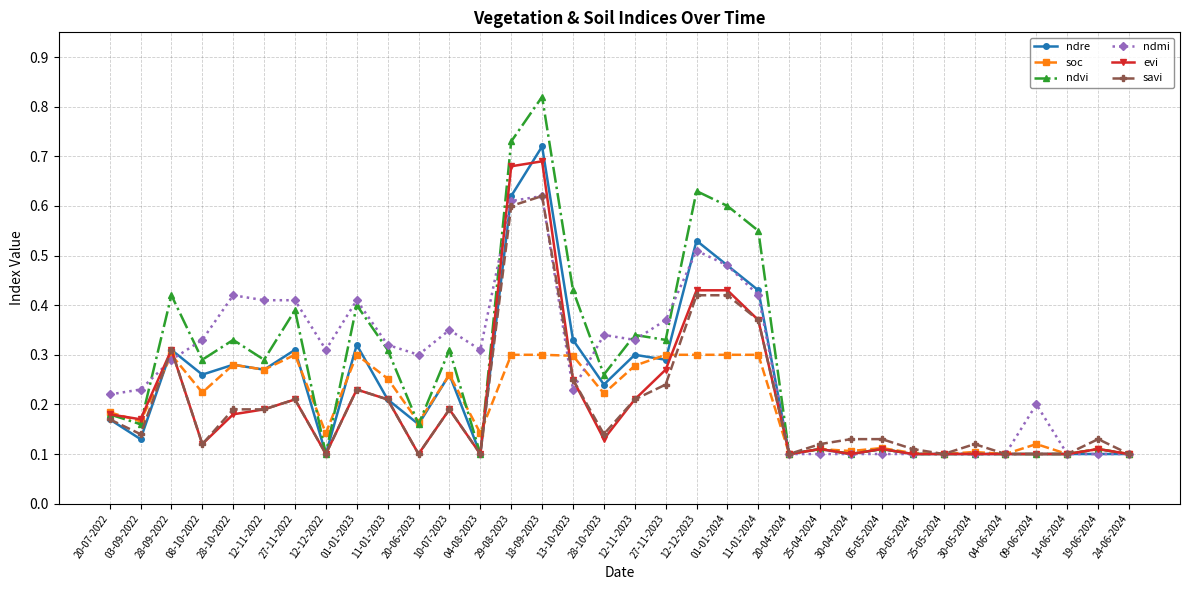

Which series has the largest range (max minus min)?

ndvi